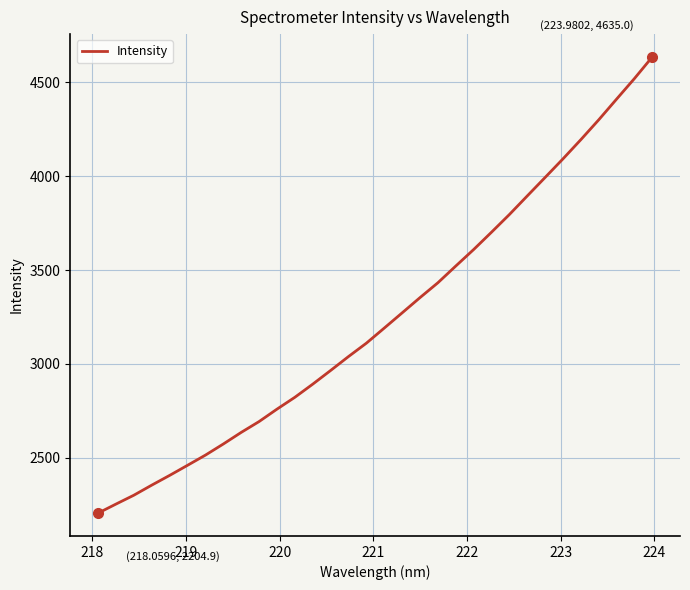

What is the greatest value displayed?

4635.0